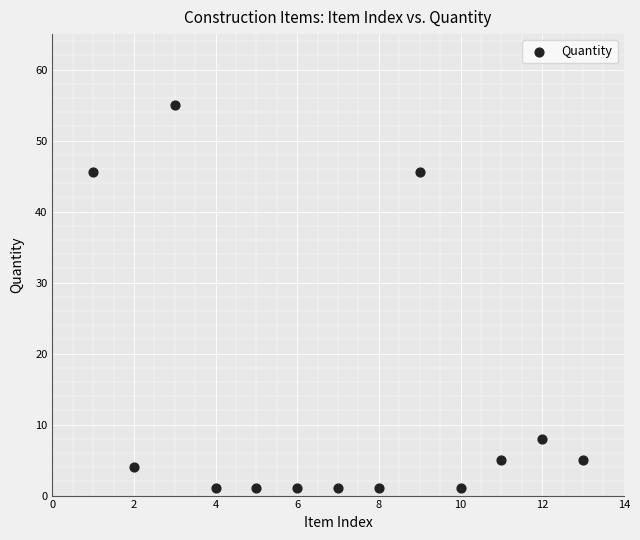

What is the range of Y values (max minus min)?

54.0